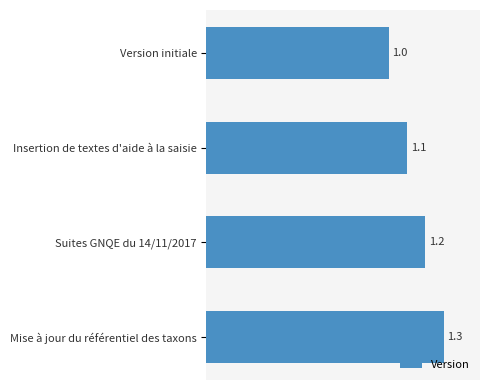

Does the chart contain any negative values?

No